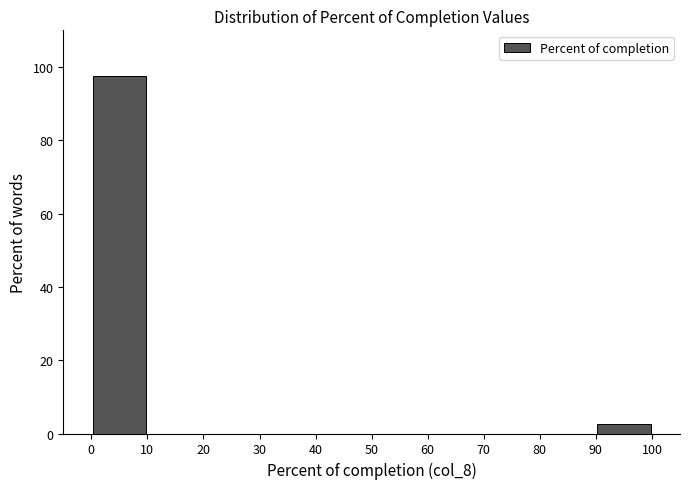

Which range on the x-axis has the tallest bar?

0 to 10